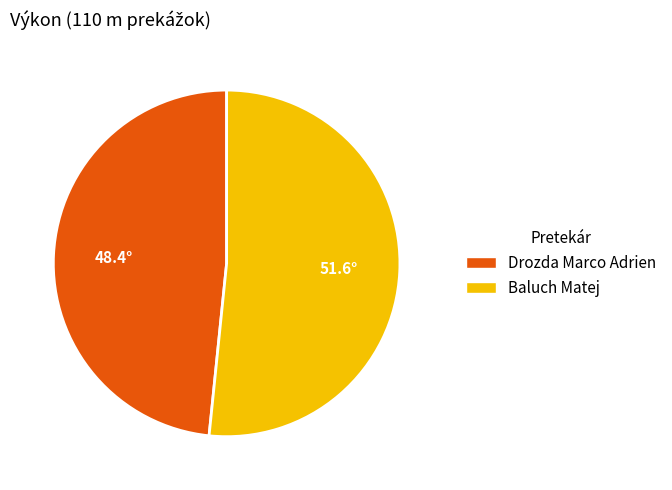

The Drozda Marco Adrien slice represents 48% of the pie. True or false?

True